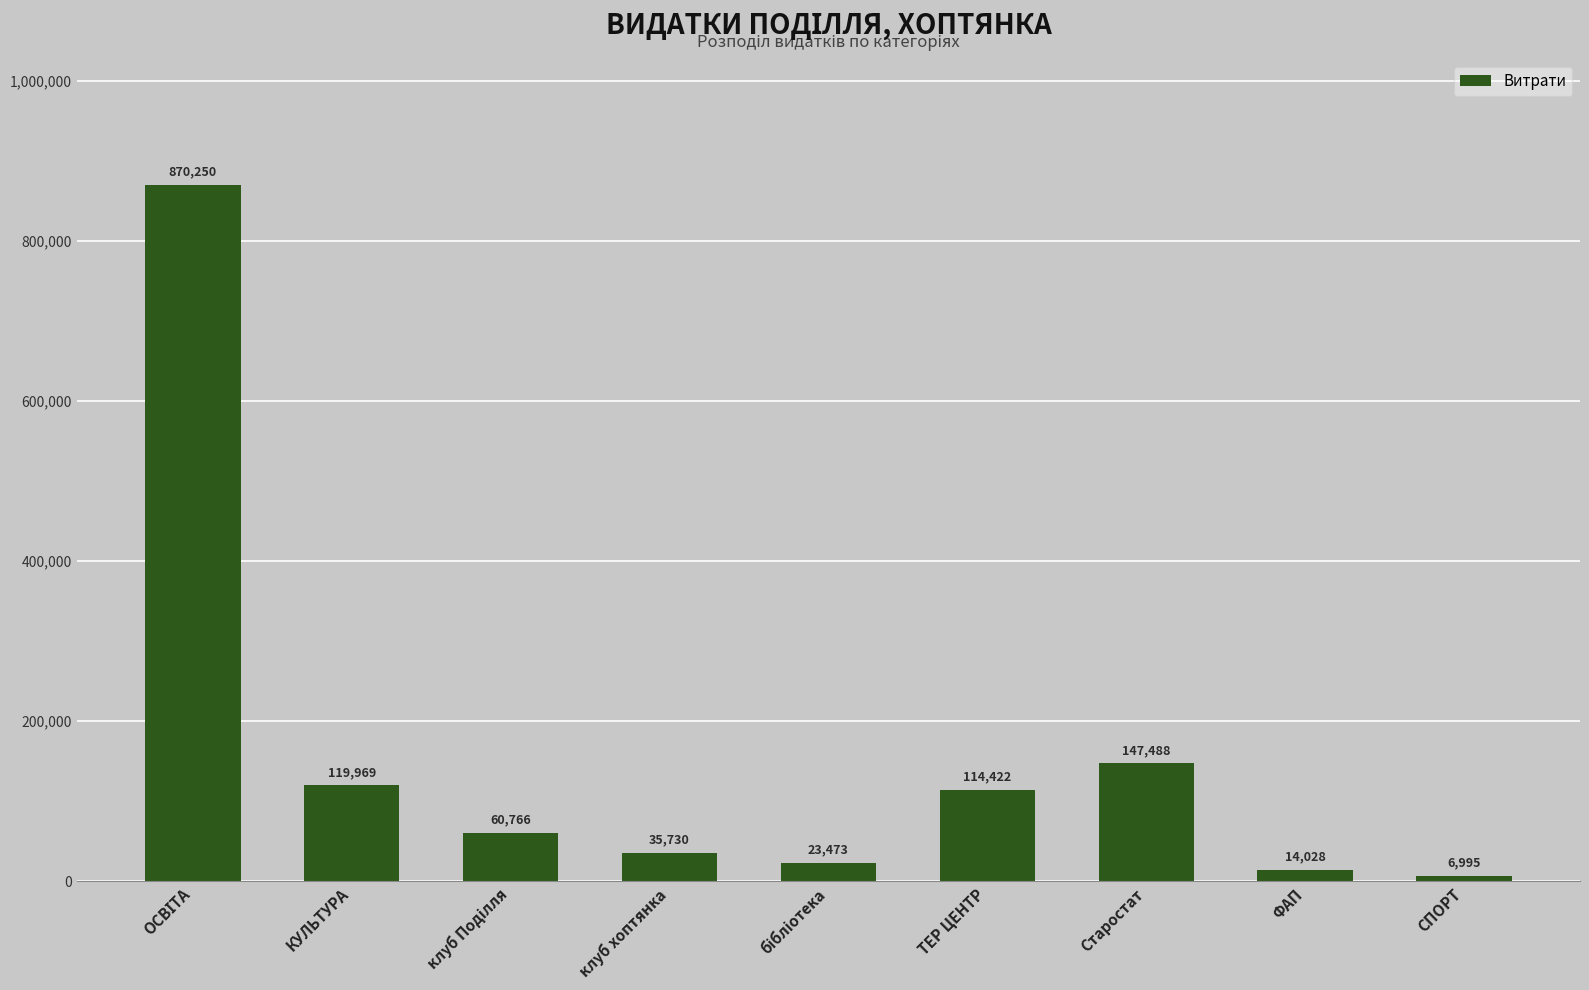

How many bars are there in total?

9